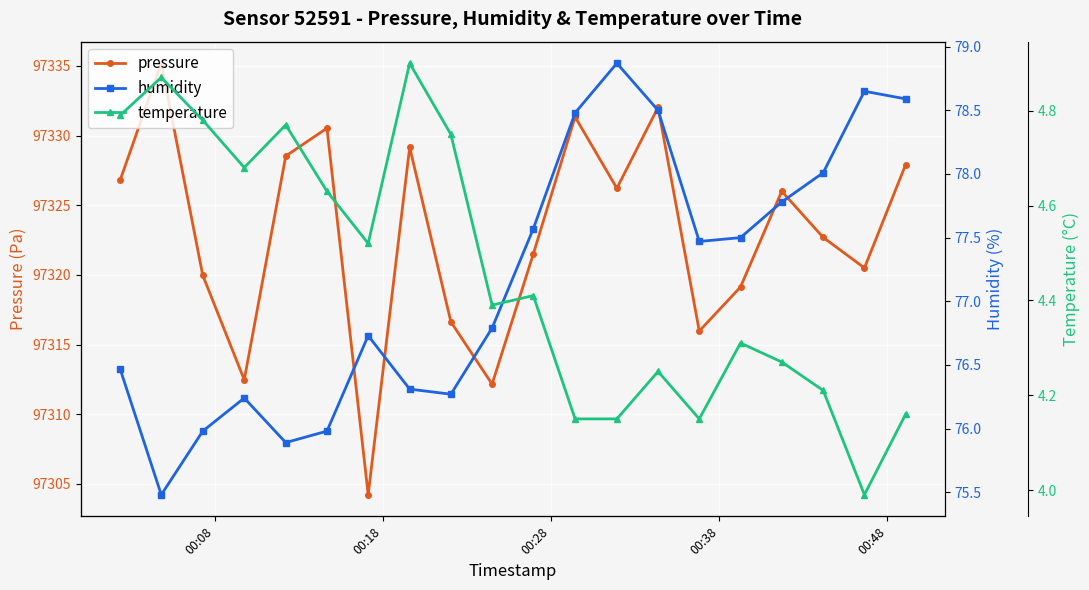

What is the value of the pressure point at the 17th from the left?

97326.0